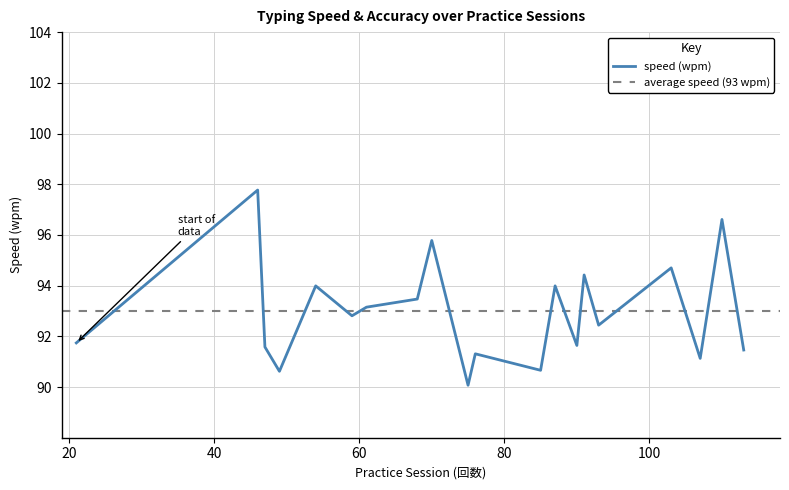

Rank the categories by value from lowest to highest.

75, 49, 85, 107, 76, 113, 47, 90, 21, 93, 59, 61, 68, 54, 87, 91, 103, 70, 110, 46